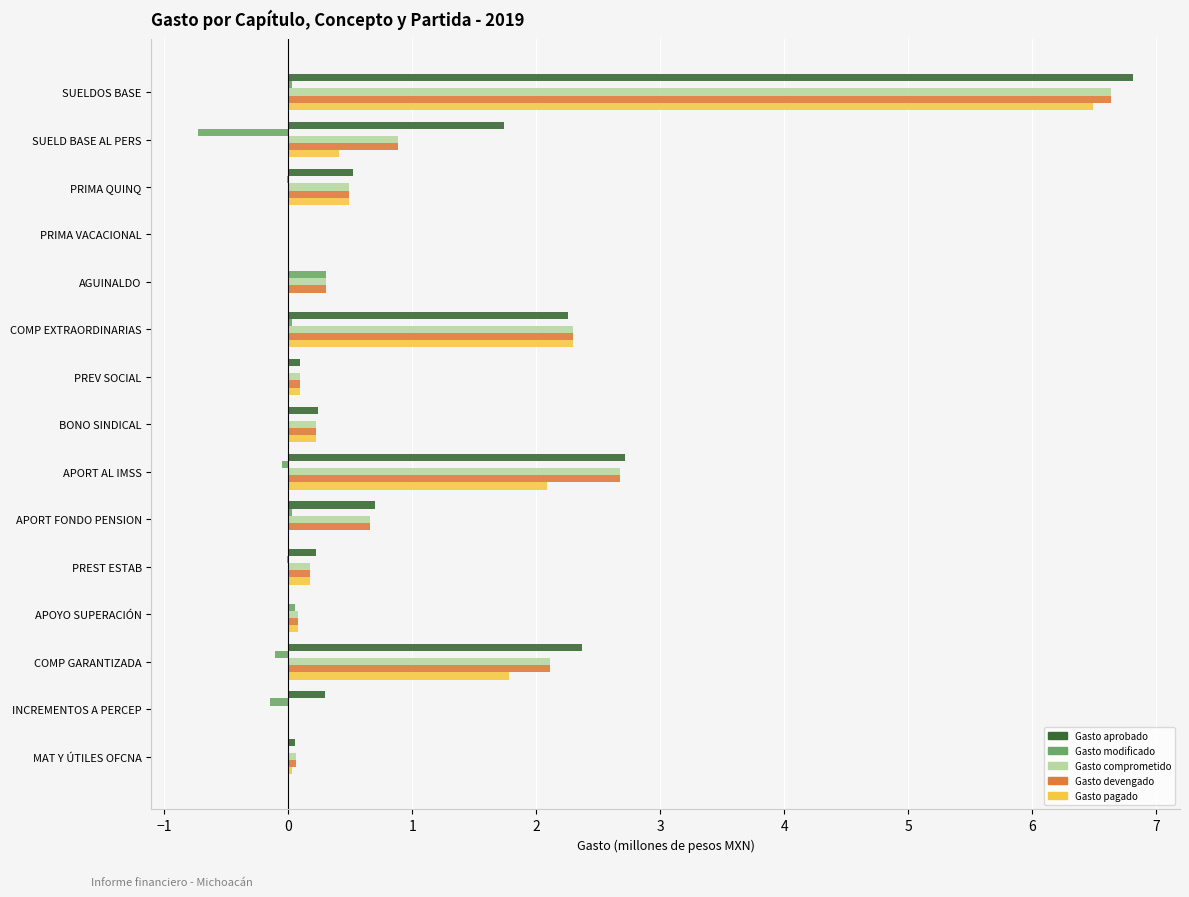

Which series has the largest total across all categories?

Gasto aprobado